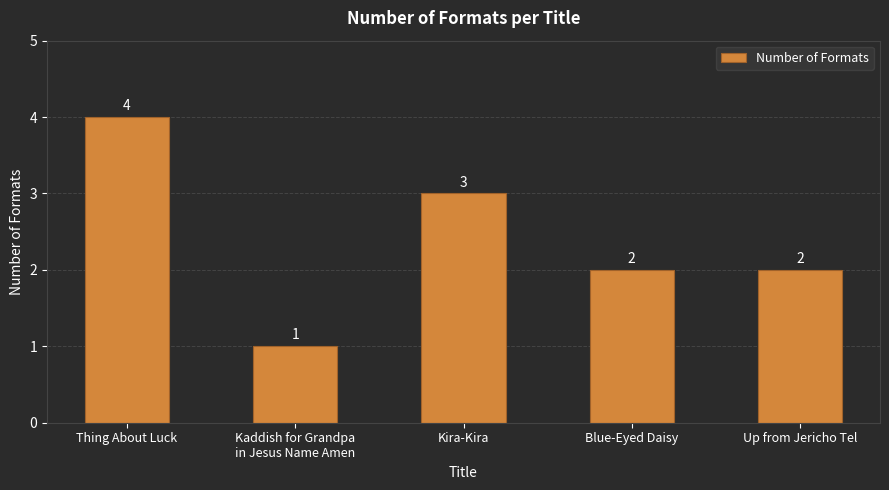

True or false: the data shows 2 at Blue-Eyed Daisy.

True